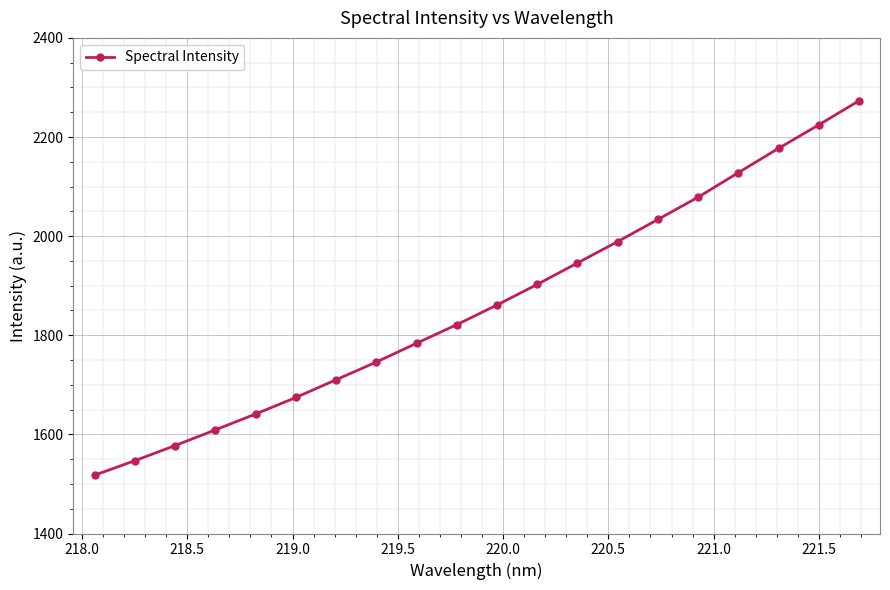

True or false: there are more than 2 points higher than both neighbors.

False